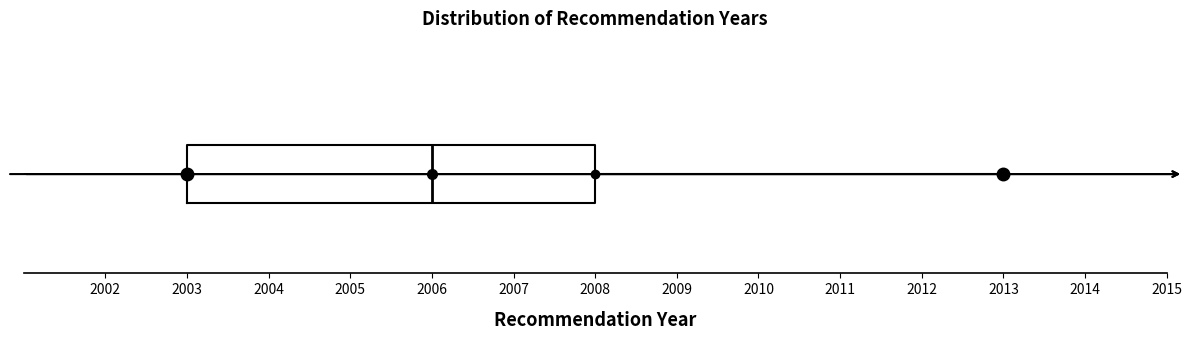

Where is the left edge of the box on the x-axis? The values are not printed on the chart, so give them approximately, as read against the axis.

2003